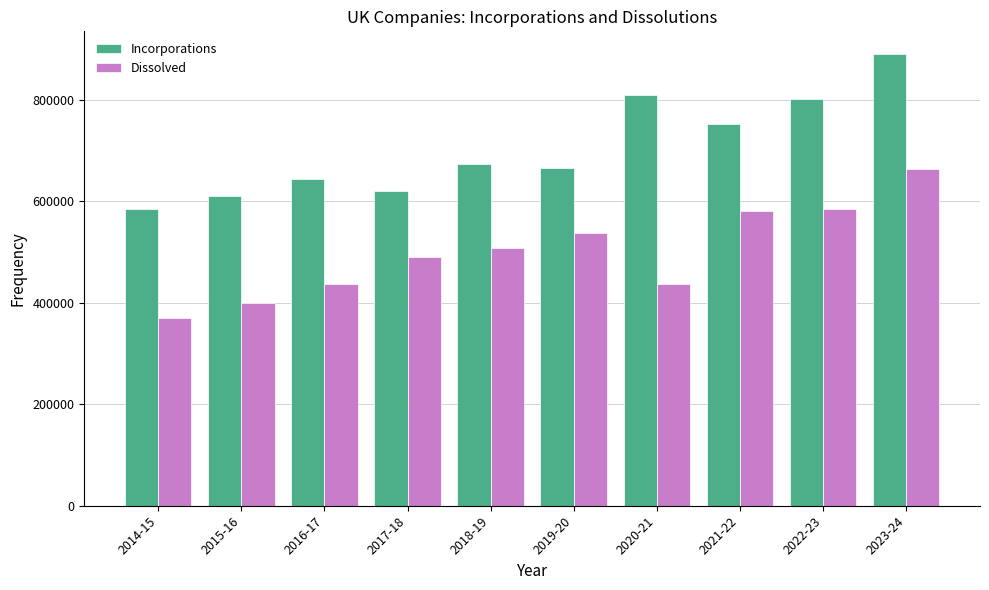

Rank the series by their maximum value, from highest to lowest.

Incorporations, Dissolved